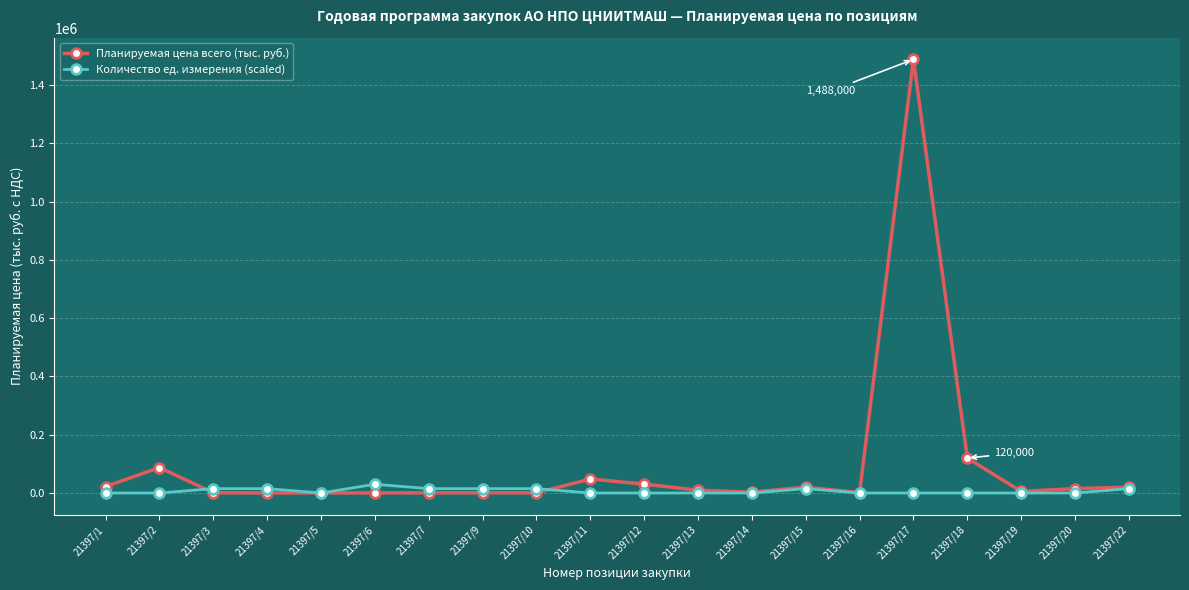

Which series has the largest total across all categories?

Планируемая цена всего (тыс. руб.)